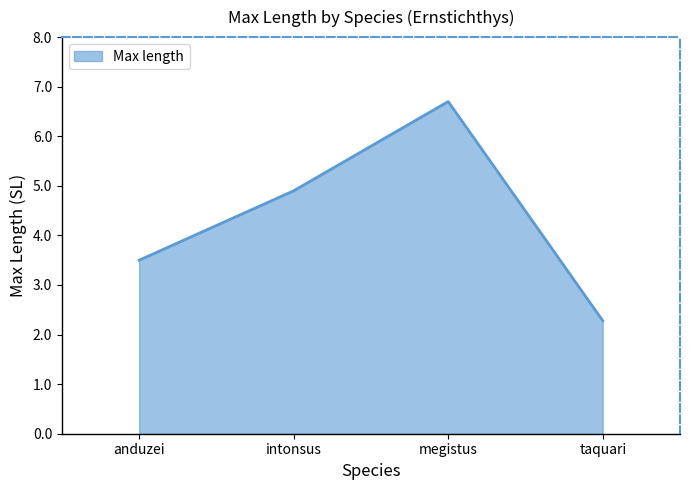

How many series are shown in this chart?

1